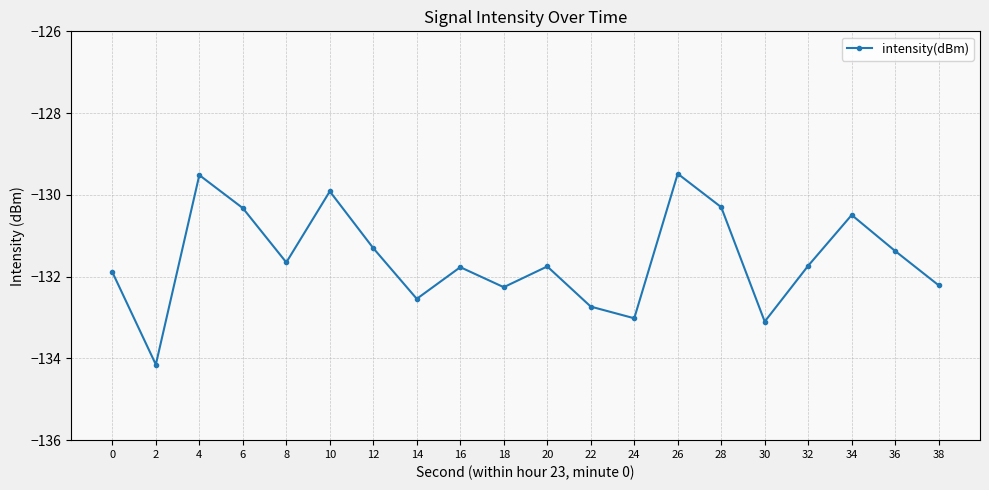

At which label does the data first exceed -131?

4